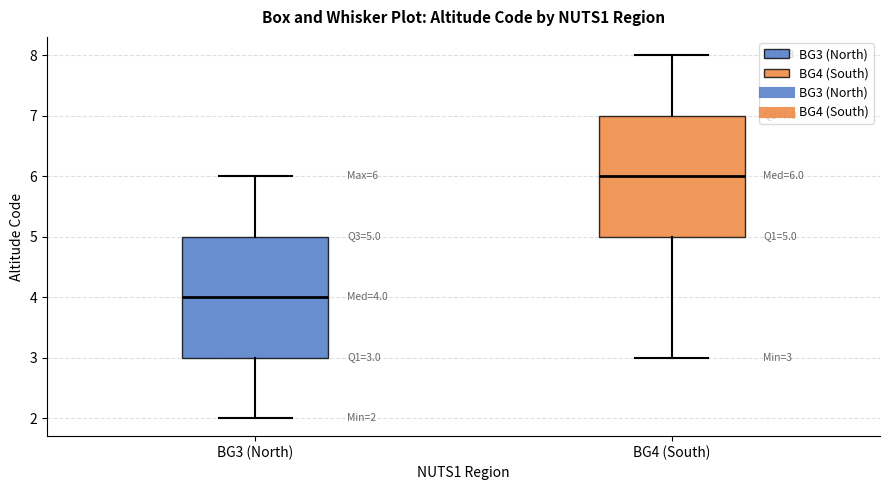

Which box's median line is the lowest?

BG3 (North)